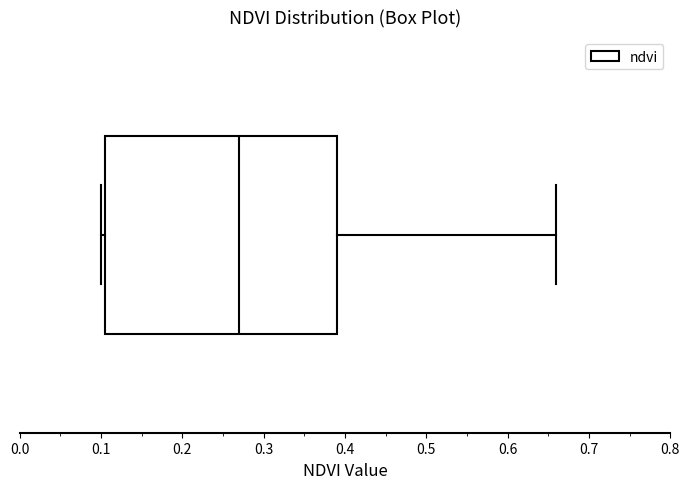

Transcribe this box plot: give where the median line is, the range the box spans, and where the two whiskers end, as read against the x-axis. The values are not printed on the chart, so give them approximately, as read against the axis.

median 0.27, box 0.11 to 0.39, whiskers 0.10 to 0.66